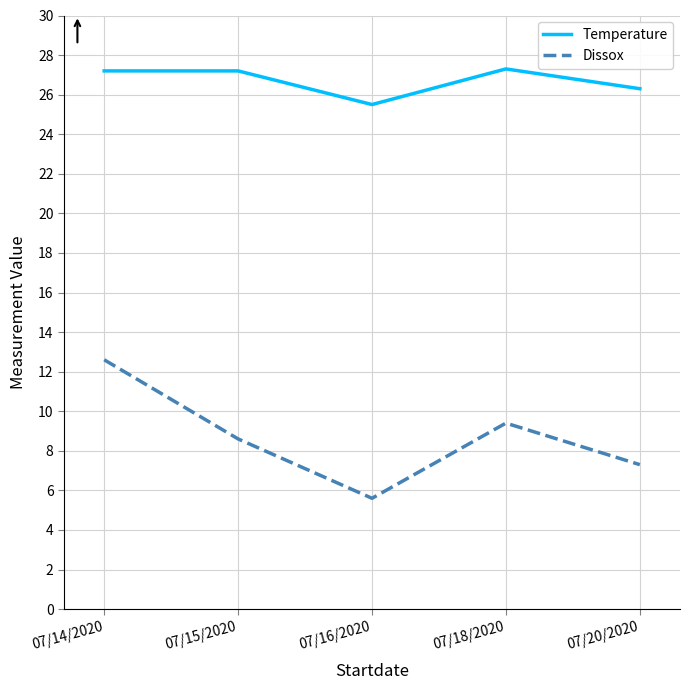

Rank the series by their average value, from lowest to highest.

Dissox, Temperature